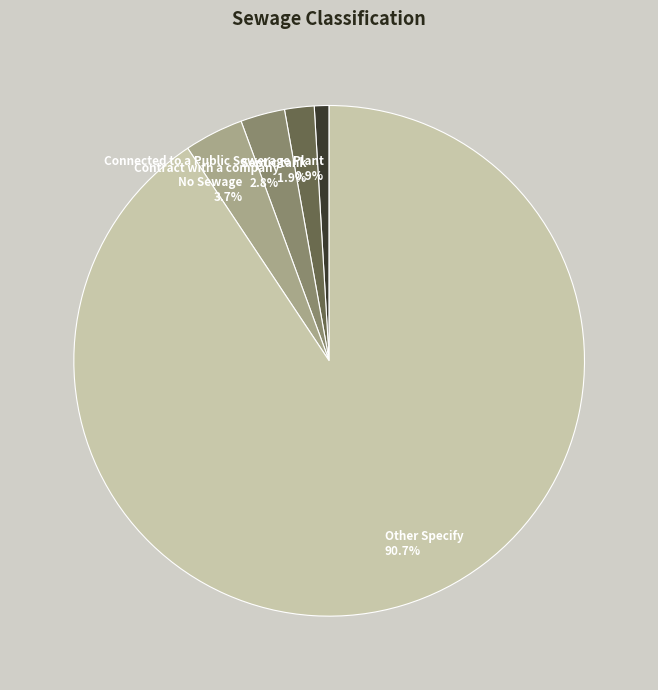

To the nearest percent, what is the combined percentage of Septic tank and Contract with a company?

5%